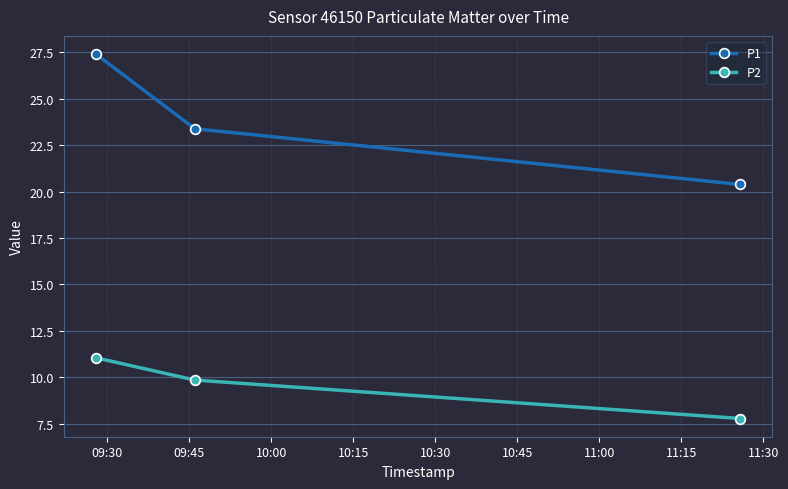

Rank the series by their maximum value, from highest to lowest.

P1, P2